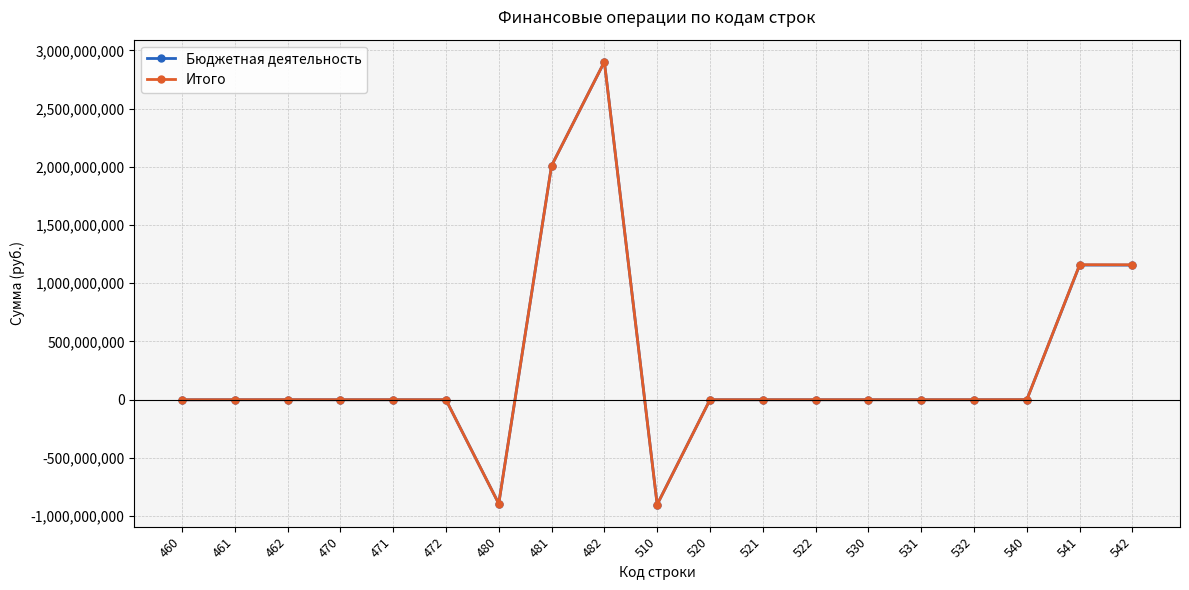

True or false: Итого has more than 0 points higher than both neighbors.

True